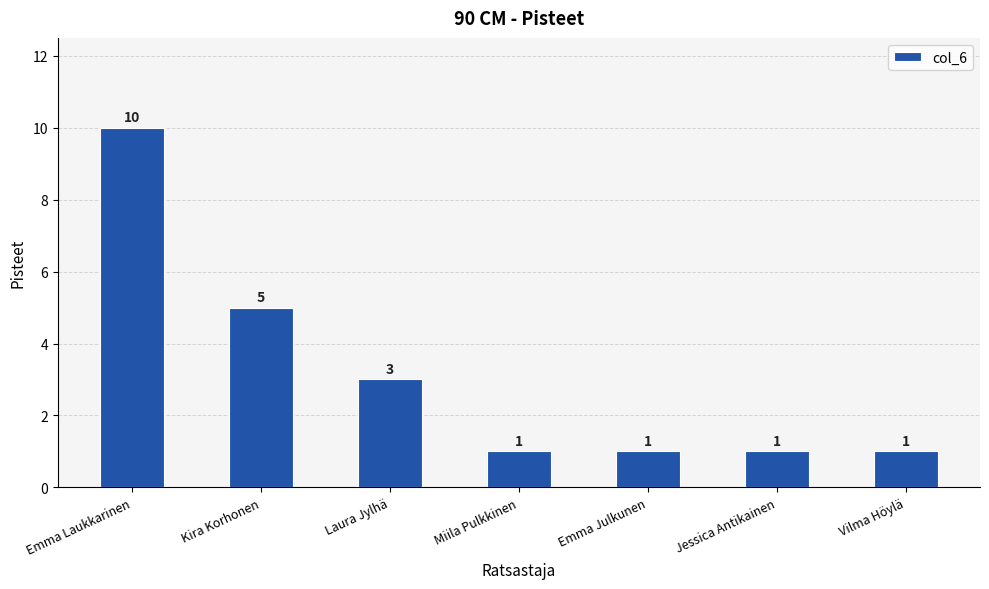

What is the change in value from Laura Jylhä to Emma Julkunen?

-2